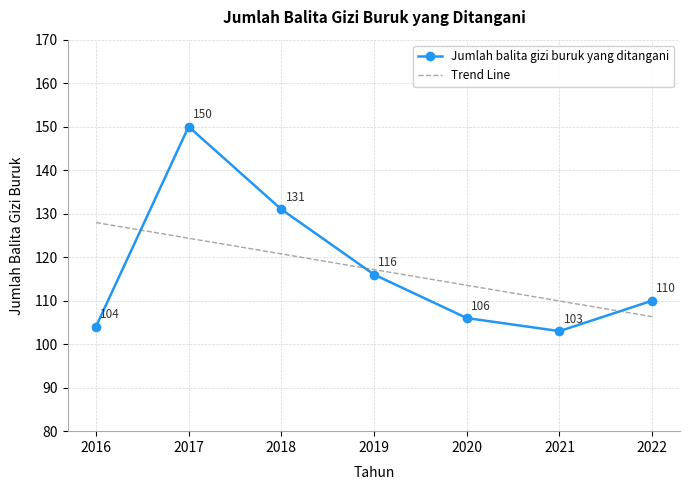

What is the ratio of the value at 2016 to the value at 2018?

0.8